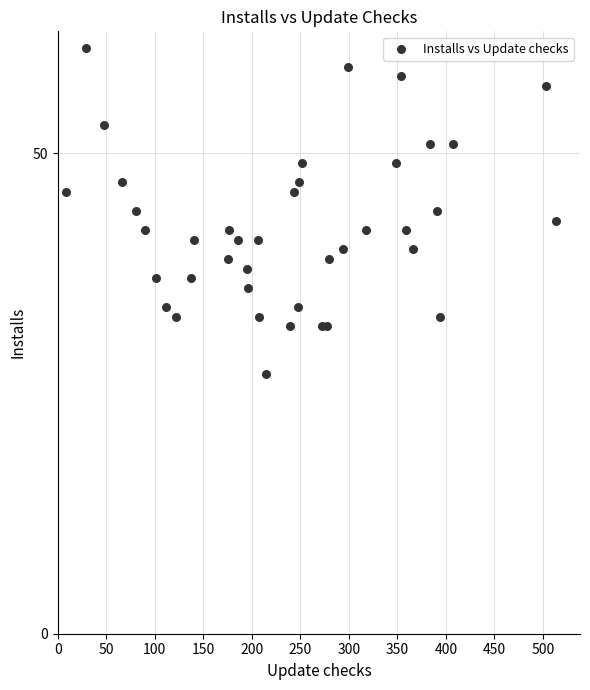

What is the range of X values (max minus min)?

505